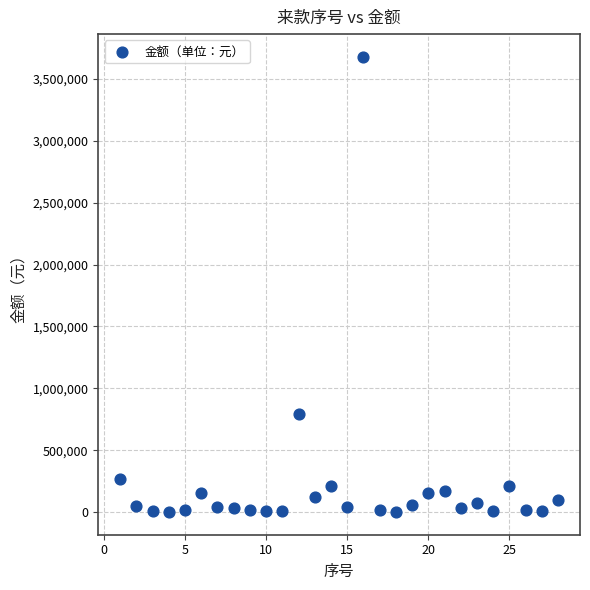

What Y value in the scatter plot is closest to 1840135?

796000.0